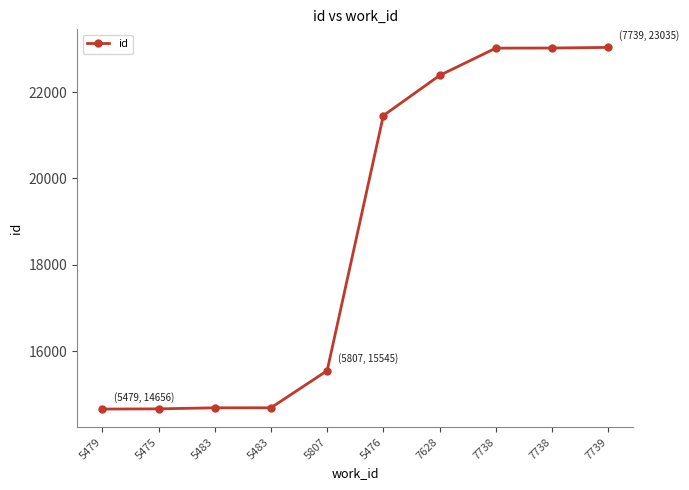

What is the sum of the values at 5479 and 7739?

37691